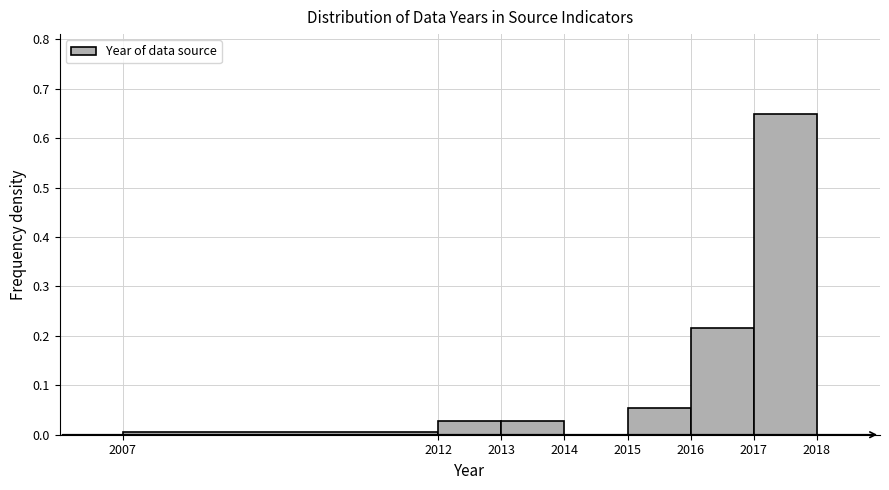

Reading left to right, transcribe this chart: for each bar, give the range it covers on the x-axis and its height. The values are not printed on the chart, so give them approximately, as read against the axis.

2007 to 2012: under 0.01
2012 to 2013: 0.03
2013 to 2014: 0.03
2014 to 2015: 0
2015 to 2016: 0.05
2016 to 2017: 0.22
2017 to 2018: 0.65